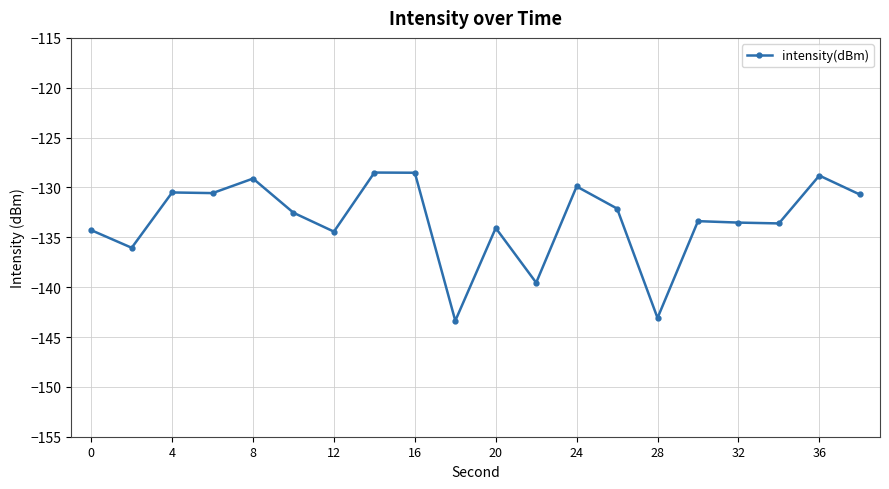

What is the difference between the maximum and minimum values?

14.9